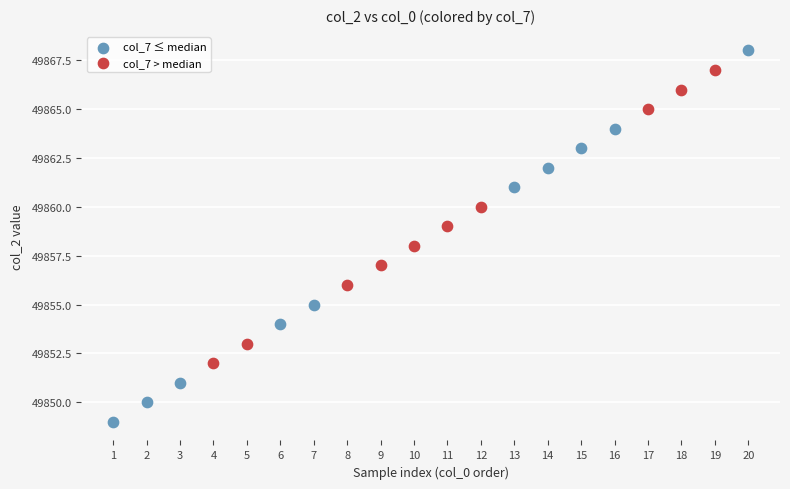

What are all the series names shown in the legend?

col_7 ≤ median, col_7 > median